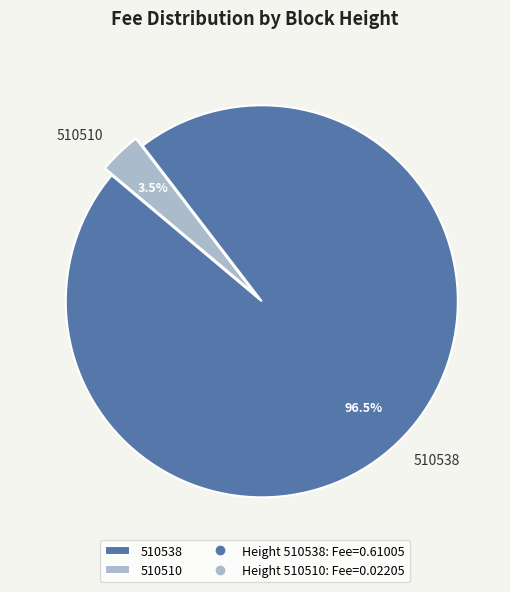

Does any single category account for the majority?

Yes